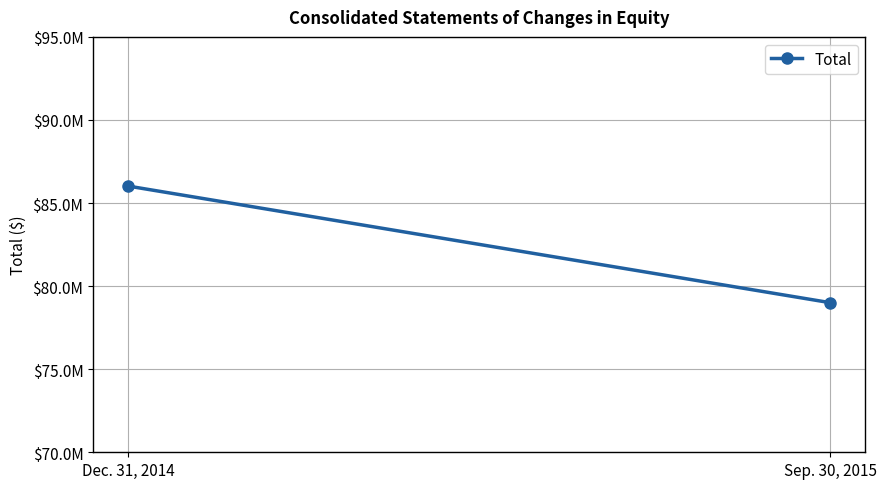

How many series are shown in this chart?

1